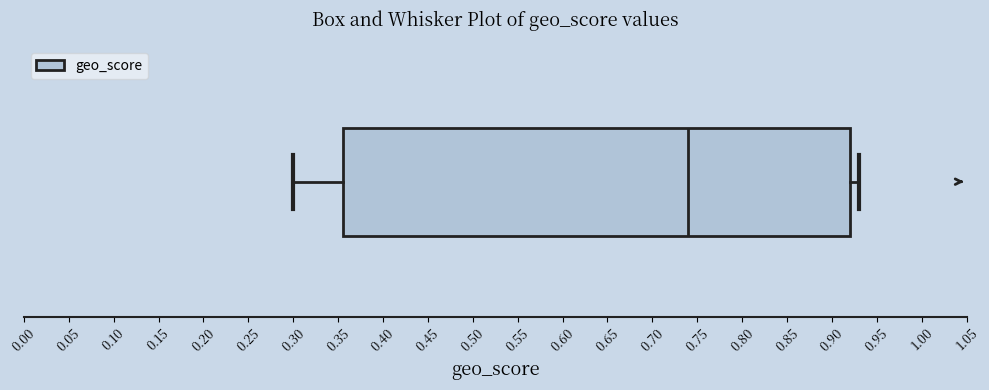

Where does the median line of the box sit on the x-axis? The values are not printed on the chart, so give them approximately, as read against the axis.

0.740